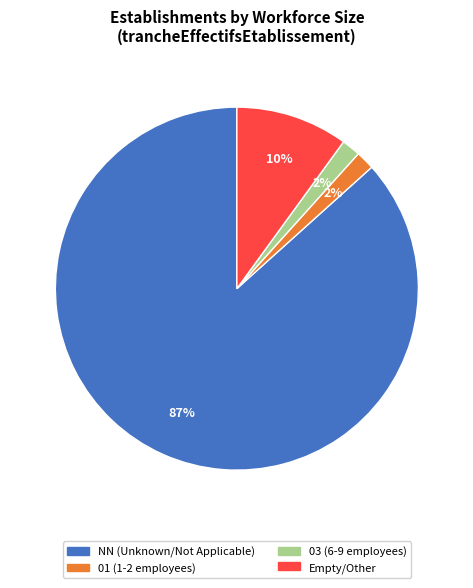

To the nearest percent, what is the average slice percentage?

25%